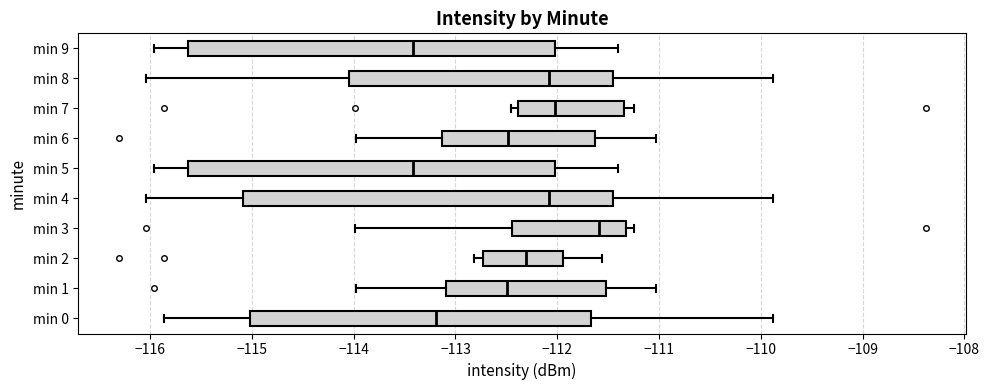

Where does the median line of the box for min 0 sit on the x-axis? The values are not printed on the chart, so give them approximately, as read against the axis.

-113.2